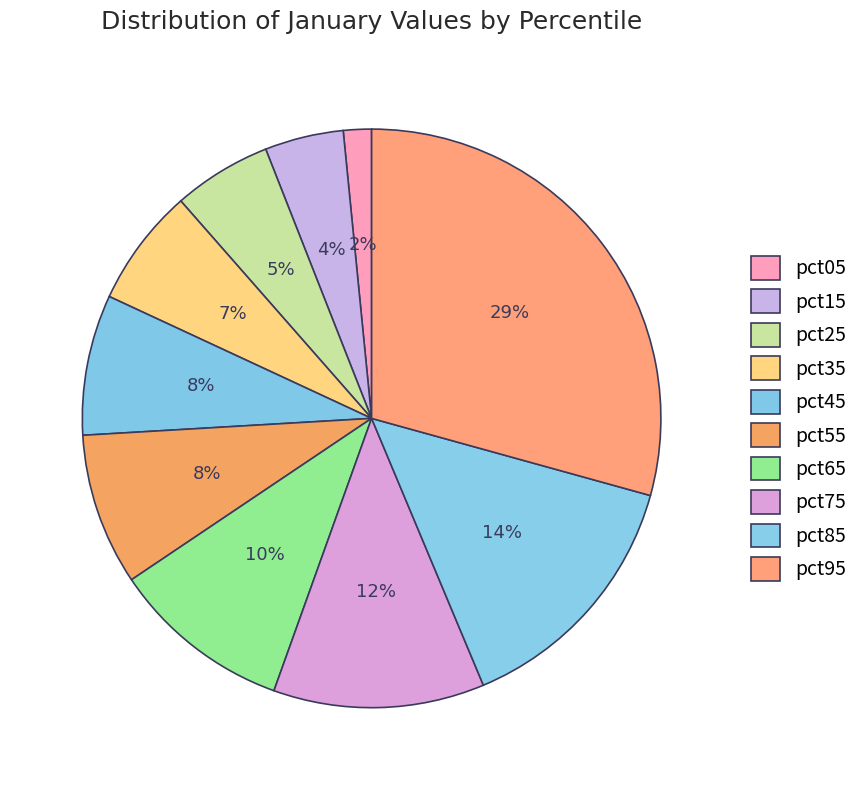

How many segments does this pie chart have?

10